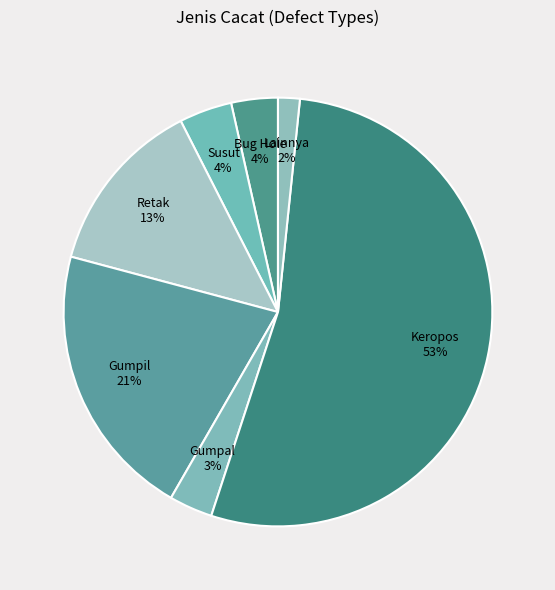

Is it true that Lainnya is 8% of the pie?

False